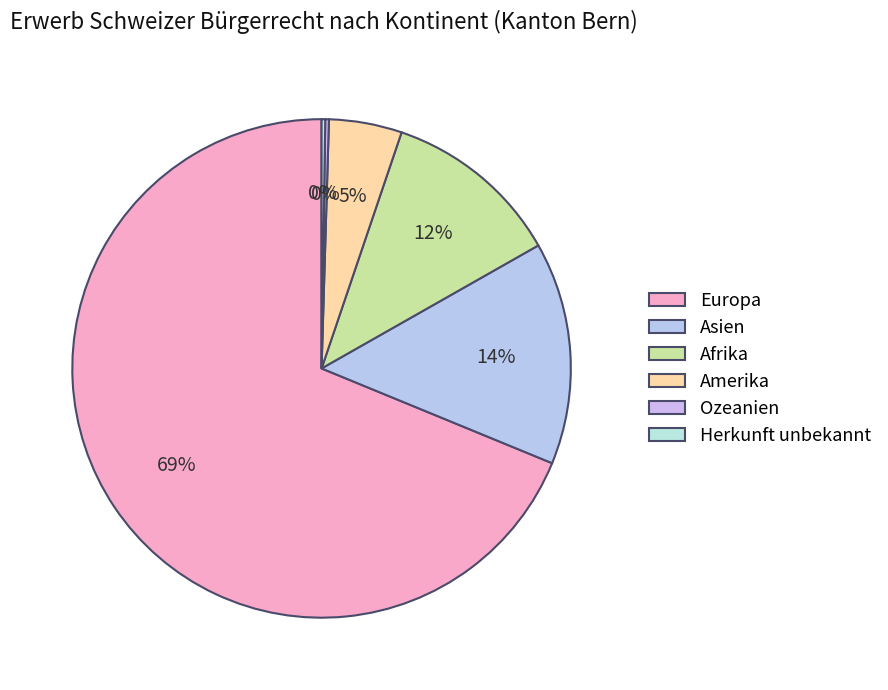

To the nearest percent, what is the average slice percentage?

17%